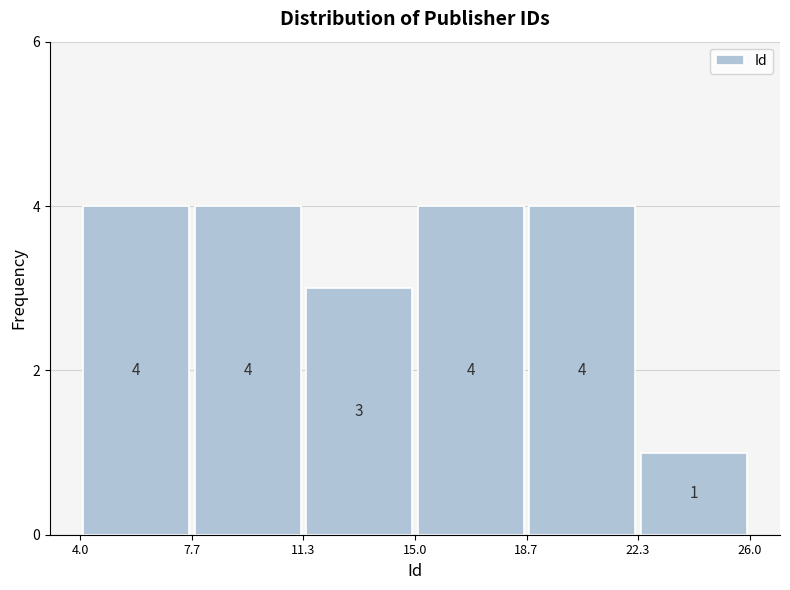

Reading left to right, transcribe this chart: for each bar, give the range it covers on the x-axis and its height.

4.0 to 7.7: 4
7.7 to 11.3: 4
11.3 to 15.0: 3
15.0 to 18.7: 4
18.7 to 22.3: 4
22.3 to 26.0: 1